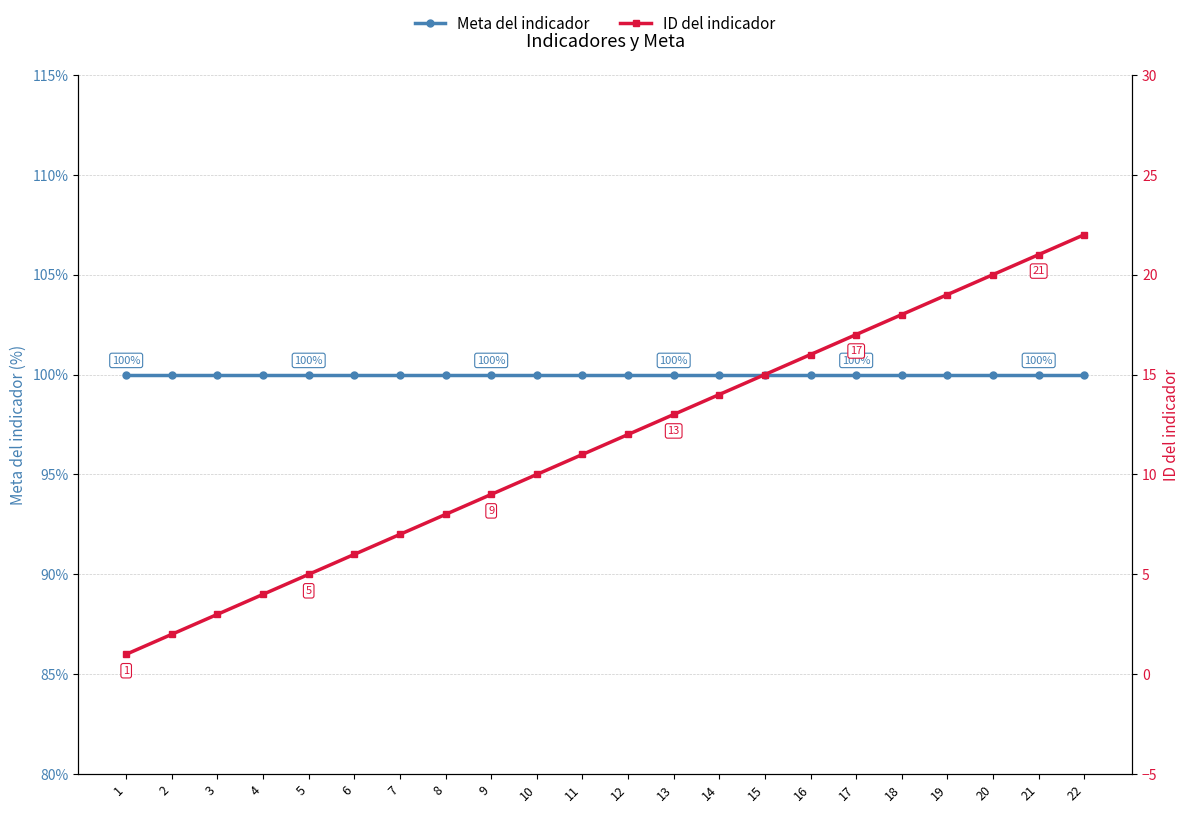

At which label is Meta del indicador closest to 100?

1